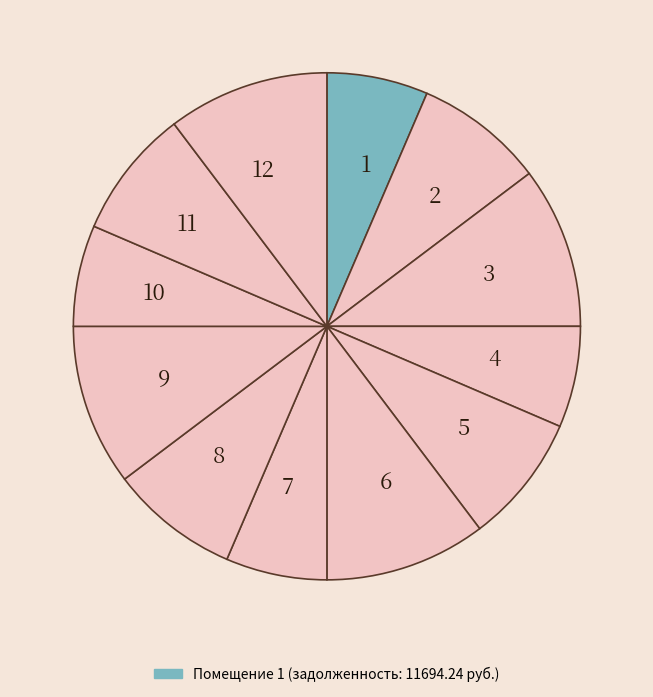

Is the sum of 11 and 9 greater than half?

No